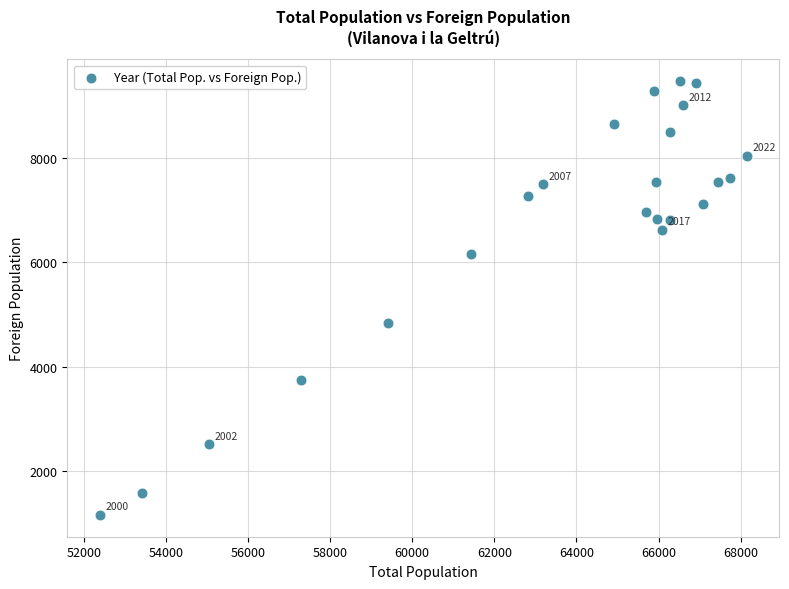

What Y value in the scatter plot is closest to 5314?

4832